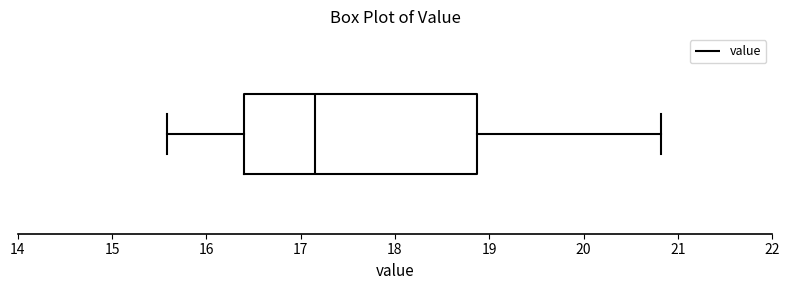

Read this box plot against the x-axis: the position of the median line, the range covered by the box, and the ends of both whiskers. The values are not printed on the chart, so give them approximately, as read against the axis.

median 17.2, box 16.4 to 18.9, whiskers 15.6 to 20.8